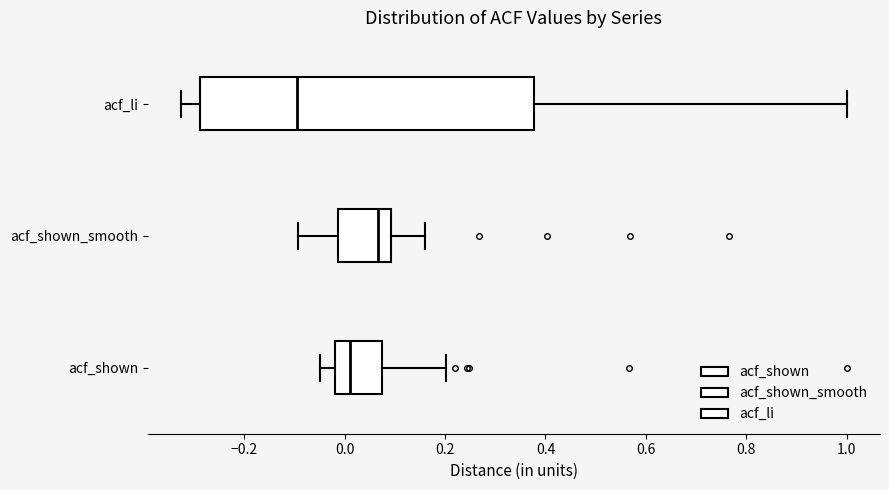

Where is the right edge of the box for acf_li on the x-axis? The values are not printed on the chart, so give them approximately, as read against the axis.

0.38